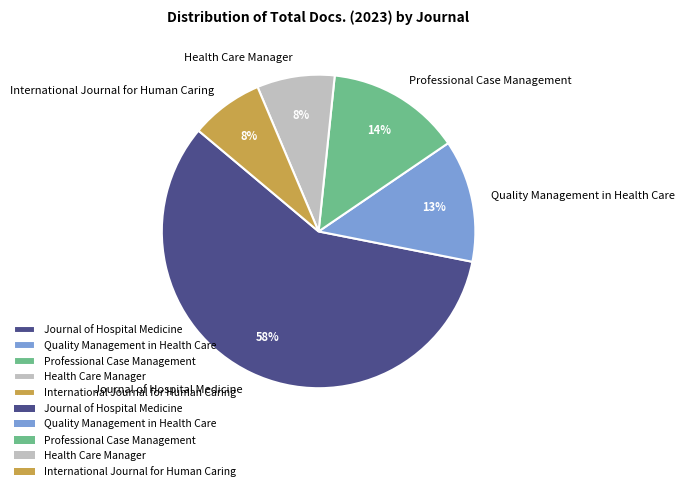

Which slice represents more than half of the pie?

Journal of Hospital Medicine